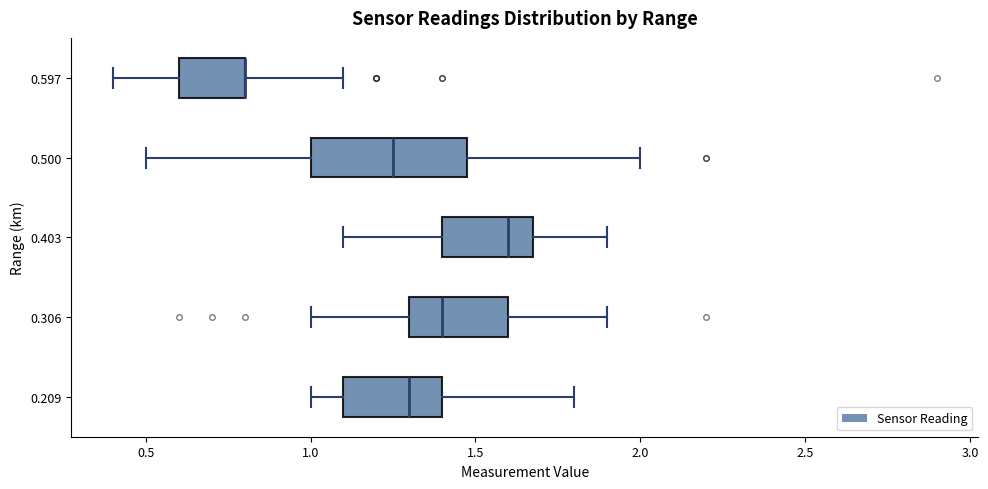

Where does the right whisker of the box at y = 0.209 end on the x-axis? The values are not printed on the chart, so give them approximately, as read against the axis.

1.80